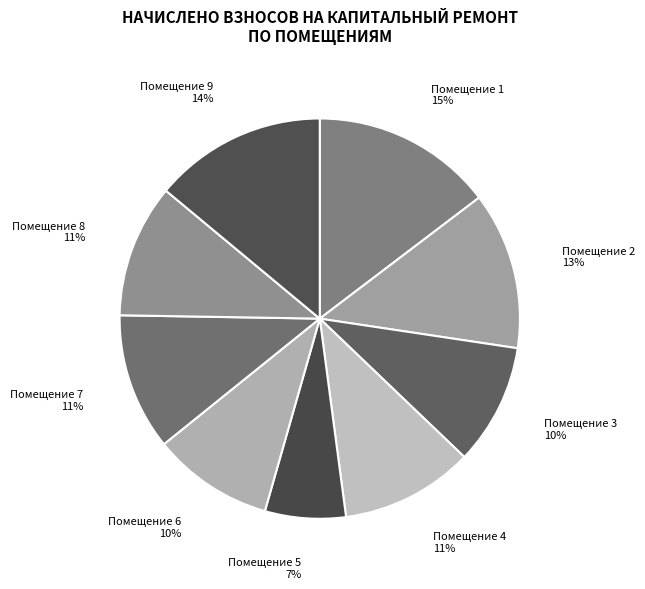

To the nearest percent, what is the difference between the largest and smallest slice percentages?

8%